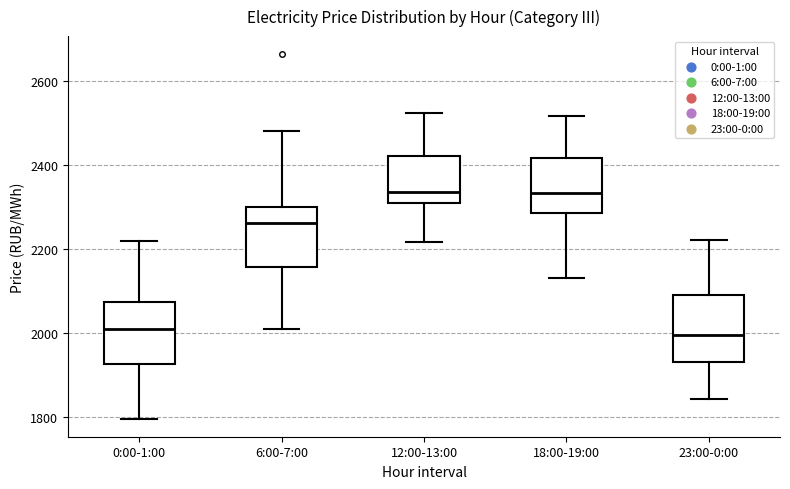

Reading left to right, transcribe this box plot: for each box, give where its median line is, the range the box spans, and where its two whiskers end, as read against the y-axis. The values are not printed on the chart, so give them approximately, as read against the axis.

0:00-1:00: median 2020, box 1920 to 2080, whiskers 1800 to 2220
6:00-7:00: median 2260, box 2160 to 2300, whiskers 2000 to 2480
12:00-13:00: median 2340, box 2300 to 2420, whiskers 2220 to 2520
18:00-19:00: median 2340, box 2280 to 2420, whiskers 2140 to 2520
23:00-0:00: median 2000, box 1940 to 2100, whiskers 1840 to 2220